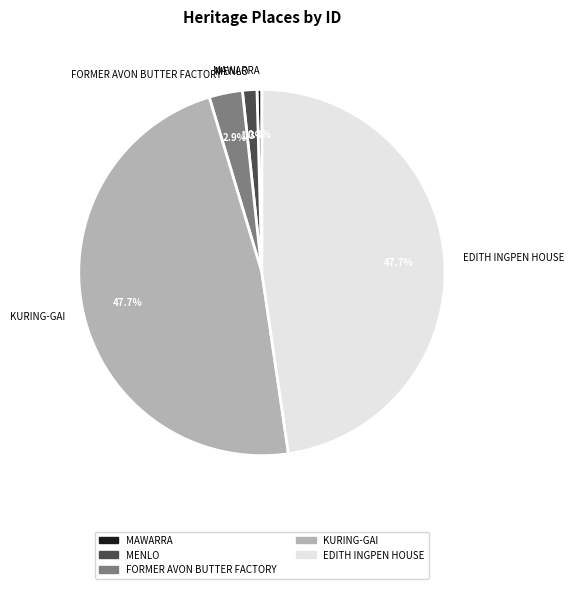

The MENLO slice represents 11% of the pie. True or false?

False